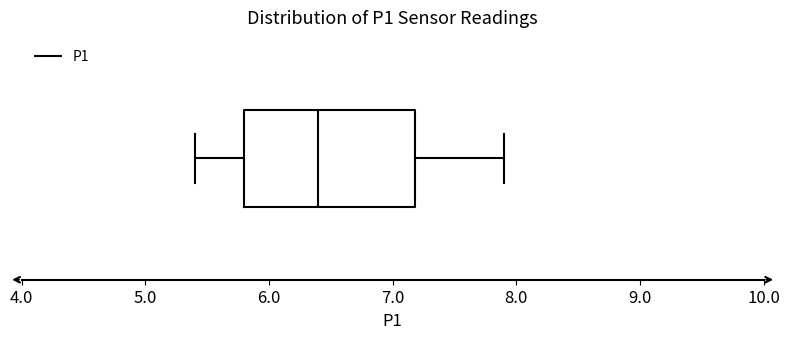

Where is the right edge of the box on the x-axis? The values are not printed on the chart, so give them approximately, as read against the axis.

7.2